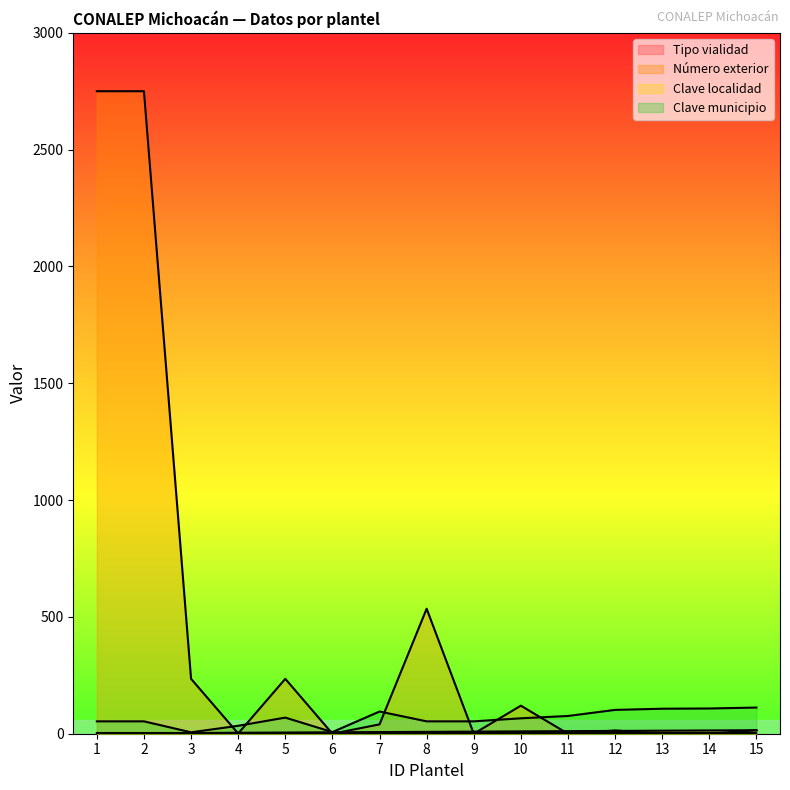

What is the value of the Número exterior point at the 3rd from the left?

235